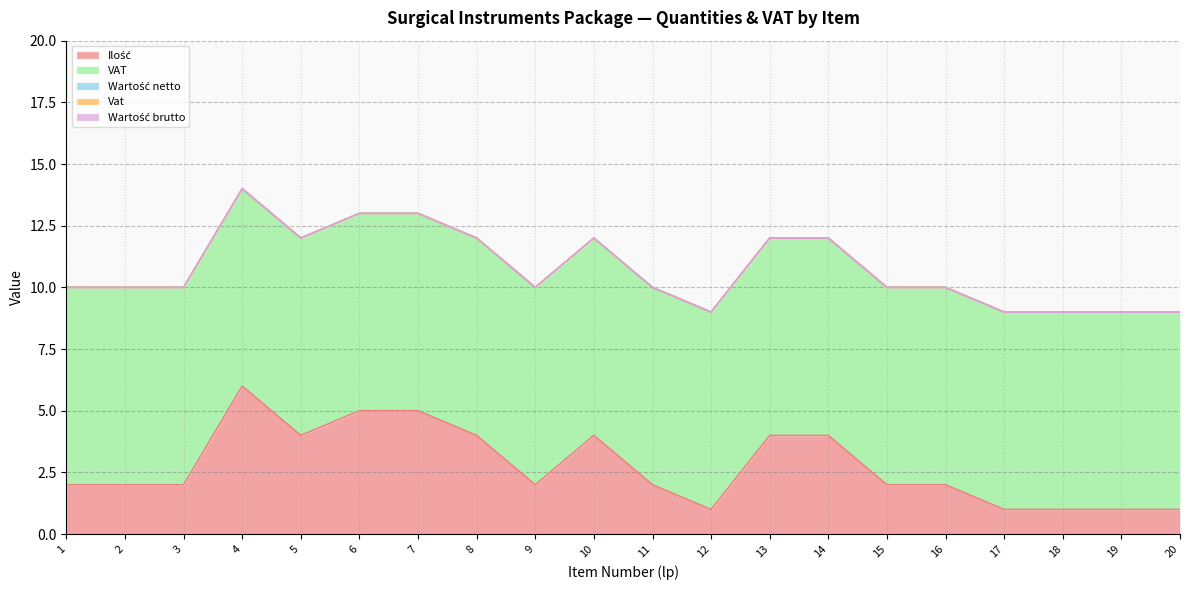

Does the chart have visible grid lines?

Yes